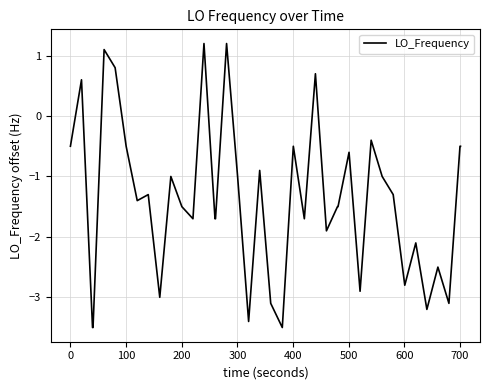

Does the chart have visible grid lines?

Yes